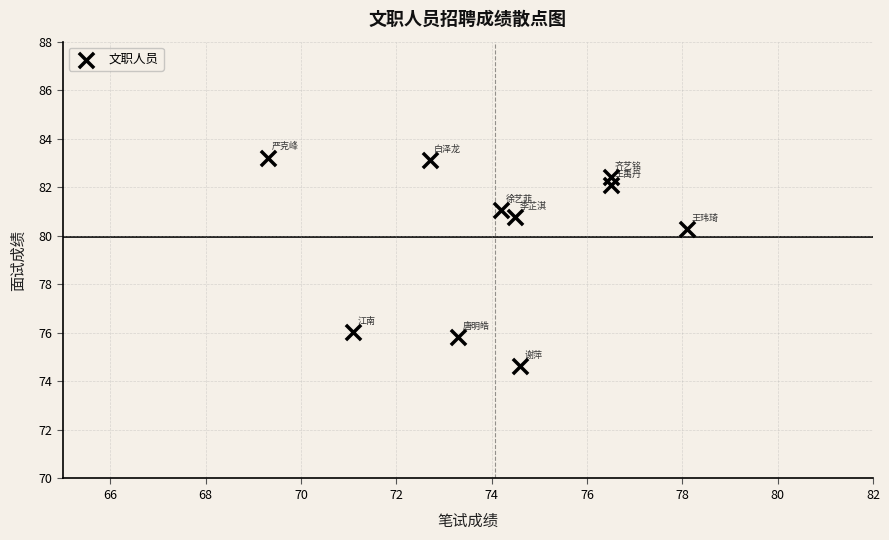

What Y value in the scatter plot is closest to 78?

76.0